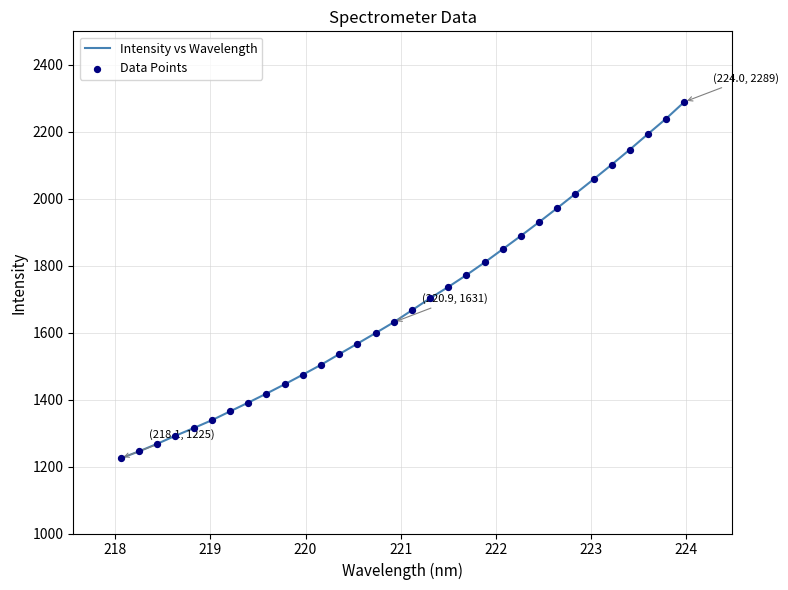

Is this an area chart (filled region under the line)?

No